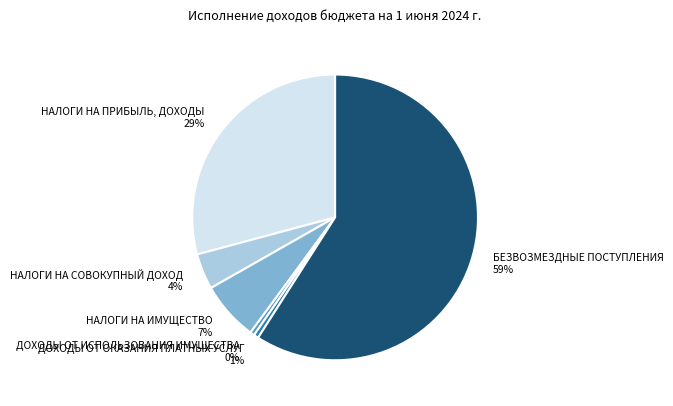

What is the largest slice in the pie chart?

БЕЗВОЗМЕЗДНЫЕ ПОСТУПЛЕНИЯ